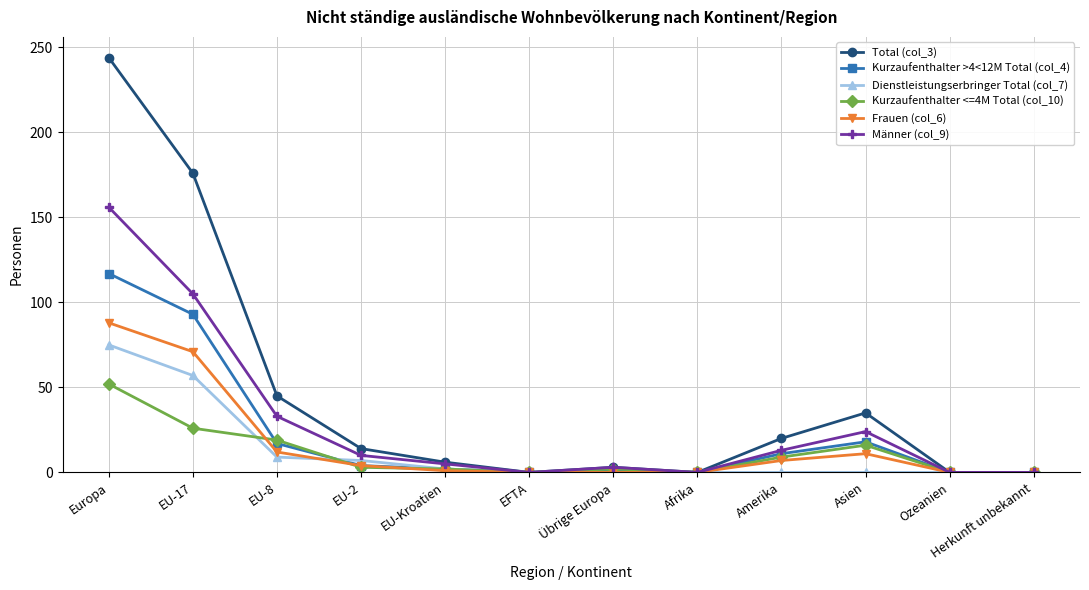

True or false: Frauen (col_6) has more than 0 interior local peaks.

True